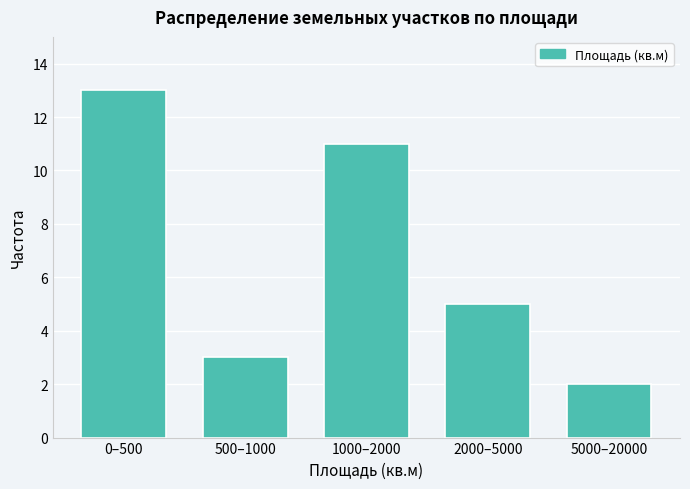

Reading right to left, extract all data points from this chart.

2	5	11	3	13